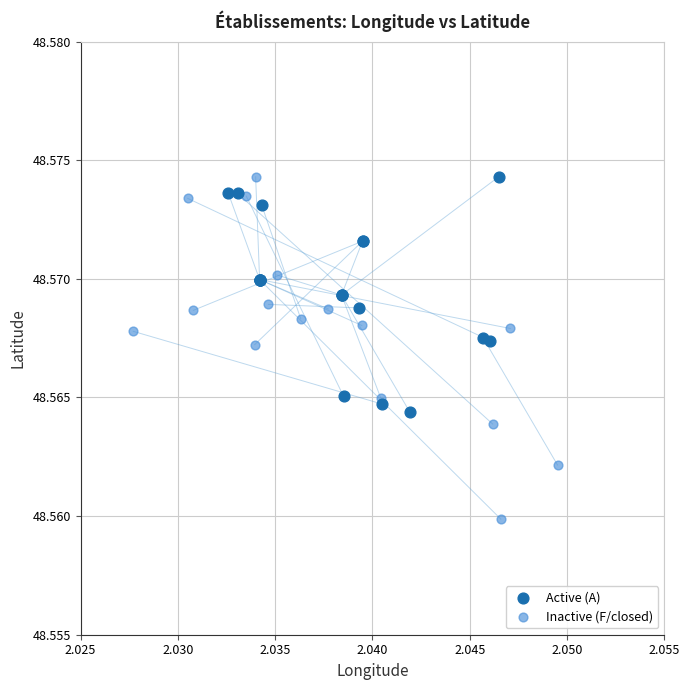

Which series has the largest Y range (max minus min)?

Inactive (F/closed)